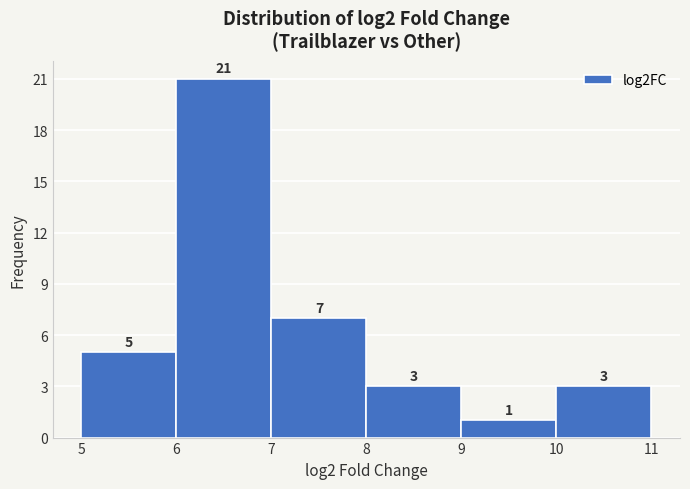

Over which range of the x-axis is the bar tallest?

6 to 7